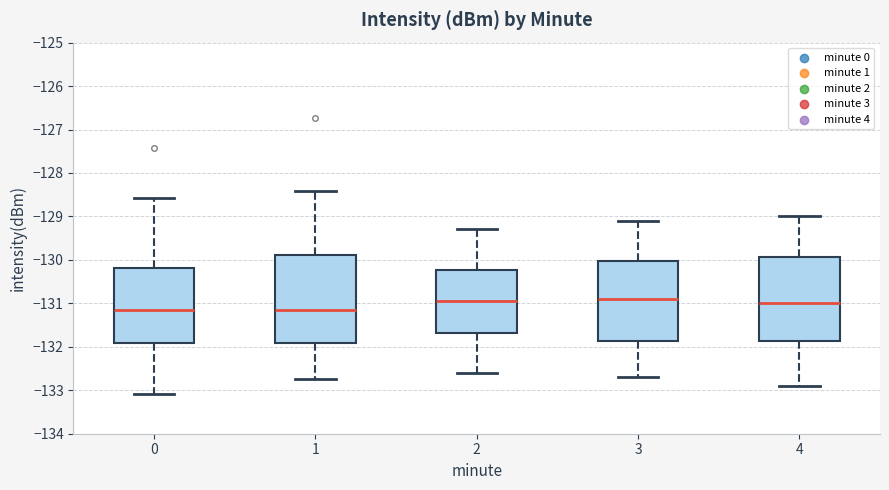

Reading left to right, read every box against the y-axis: the position of its median line, the range the box covers, and the ends of its whiskers. The values are not printed on the chart, so give them approximately, as read against the axis.

0: median -131.2, box -131.9 to -130.2, whiskers -133.1 to -128.6
1: median -131.1, box -131.9 to -129.9, whiskers -132.7 to -128.4
2: median -130.9, box -131.7 to -130.2, whiskers -132.6 to -129.3
3: median -130.9, box -131.9 to -130.0, whiskers -132.7 to -129.1
4: median -131.0, box -131.9 to -129.9, whiskers -132.9 to -129.0